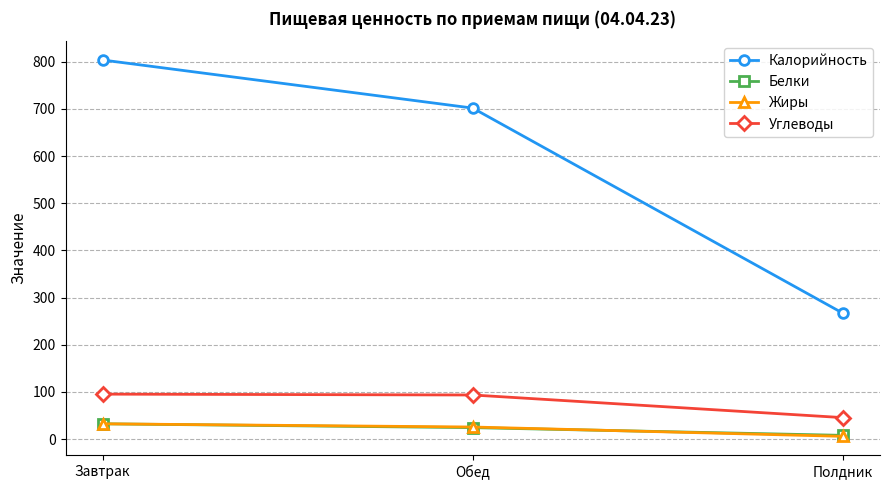

Is it true that Белки equals 24.3 at Обед?

True